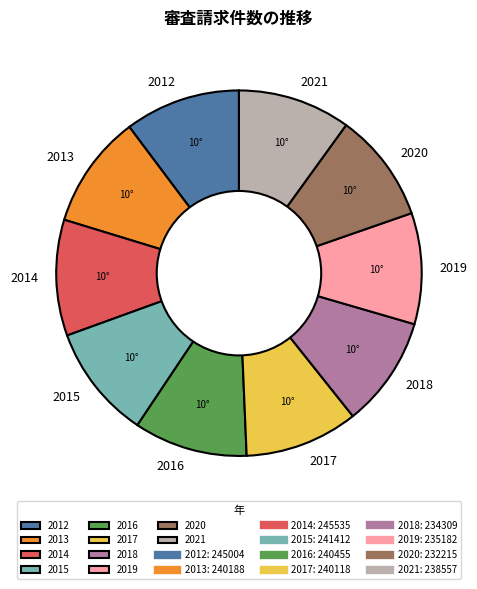

Is it true that 2018 is 10% of the pie?

True